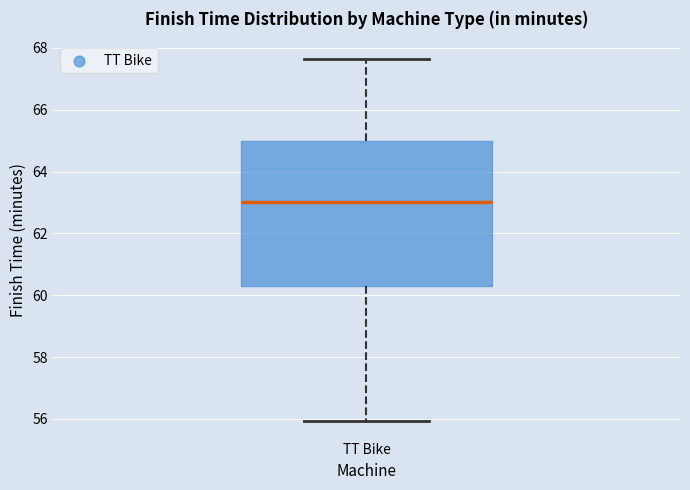

Transcribe this box plot: give where the median line is, the range the box spans, and where the two whiskers end, as read against the y-axis. The values are not printed on the chart, so give them approximately, as read against the axis.

median 63.0, box 60.4 to 65.0, whiskers 56.0 to 67.6